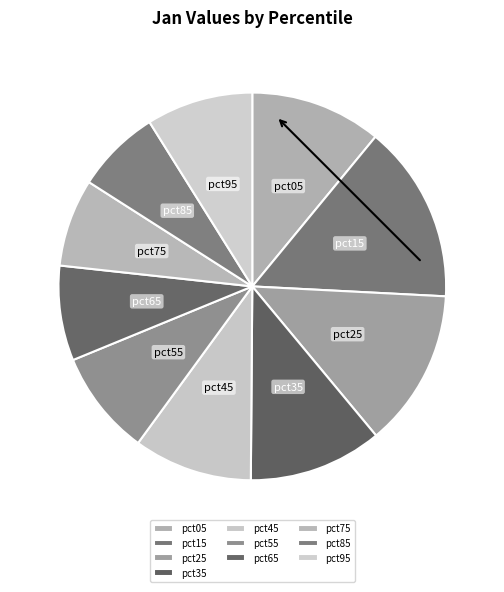

What percentage is the pct65 slice, to the nearest percent?

8%